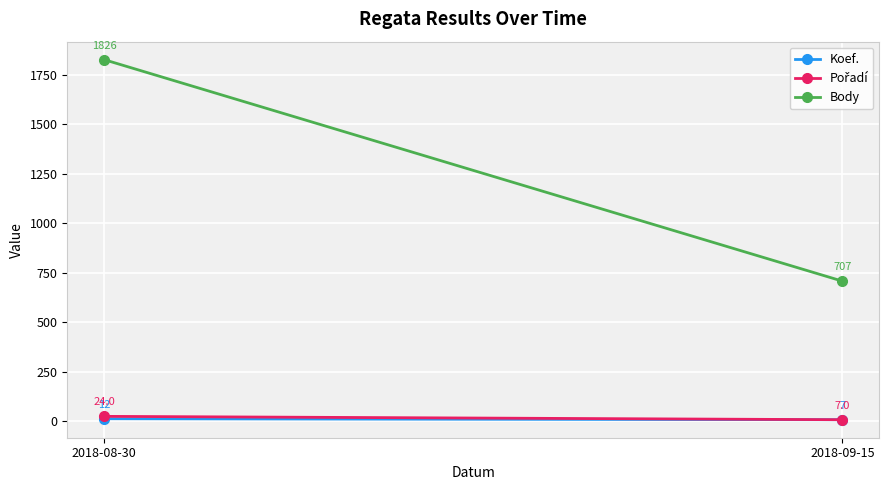

The Koef. series shows 7 at 2018-09-15. True or false?

True